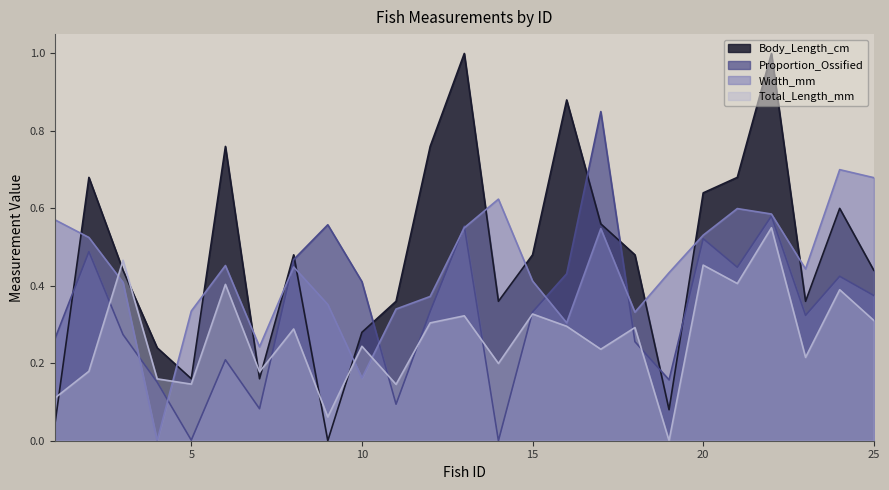

How many categories are shown in the chart?

25